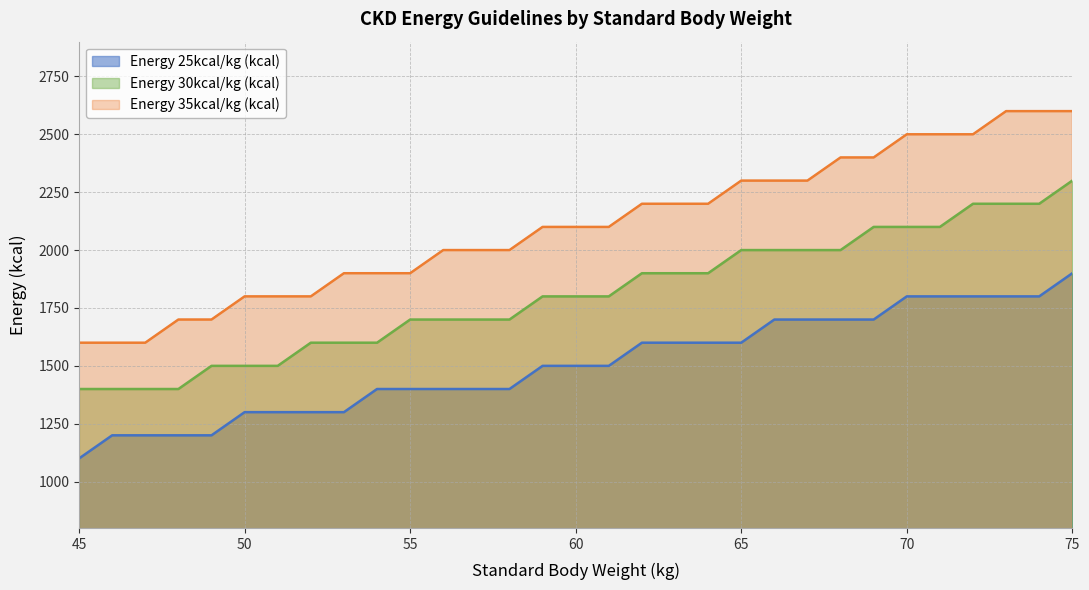

Reading left to right, what are all the values shown in this chart?

Energy 25kcal/kg (kcal): 45=1100	46=1200	47=1200	48=1200	49=1200	50=1300	51=1300	52=1300	53=1300	54=1400	55=1400	56=1400	57=1400	58=1400	59=1500	60=1500	61=1500	62=1600	63=1600	64=1600	65=1600	66=1700	67=1700	68=1700	69=1700	70=1800	71=1800	72=1800	73=1800	74=1800	75=1900
Energy 30kcal/kg (kcal): 45=1400	46=1400	47=1400	48=1400	49=1500	50=1500	51=1500	52=1600	53=1600	54=1600	55=1700	56=1700	57=1700	58=1700	59=1800	60=1800	61=1800	62=1900	63=1900	64=1900	65=2000	66=2000	67=2000	68=2000	69=2100	70=2100	71=2100	72=2200	73=2200	74=2200	75=2300
Energy 35kcal/kg (kcal): 45=1600	46=1600	47=1600	48=1700	49=1700	50=1800	51=1800	52=1800	53=1900	54=1900	55=1900	56=2000	57=2000	58=2000	59=2100	60=2100	61=2100	62=2200	63=2200	64=2200	65=2300	66=2300	67=2300	68=2400	69=2400	70=2500	71=2500	72=2500	73=2600	74=2600	75=2600